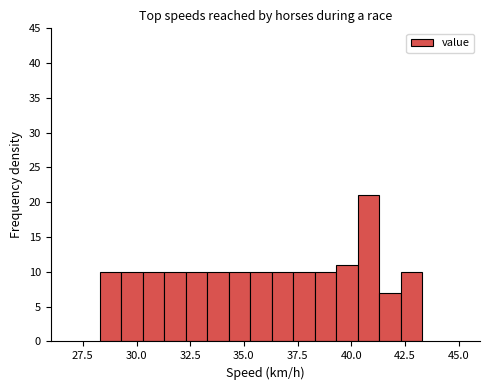

Around what value on the x-axis is the tallest bar? Give the approximate position of its centre, as read against the axis.

41.0